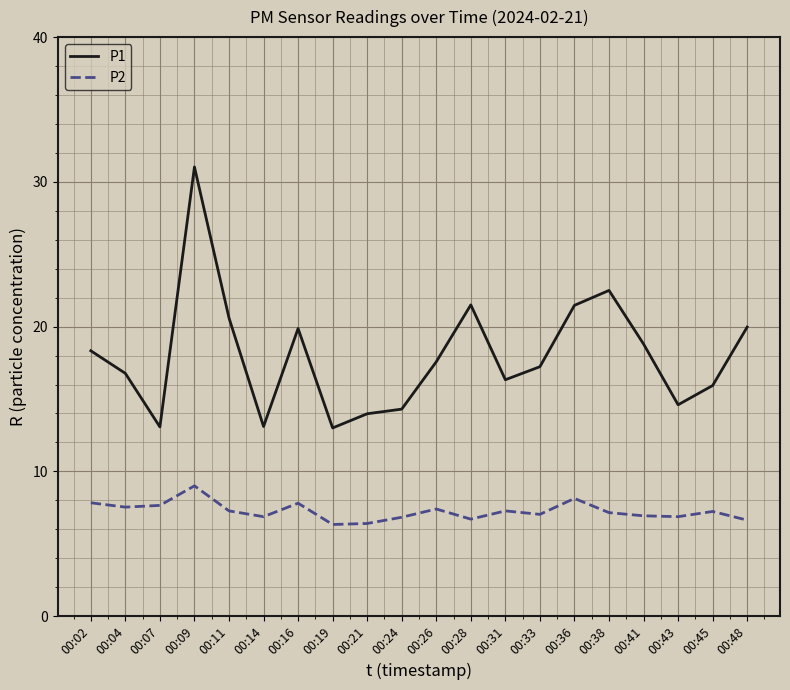

How many categories are shown in the chart?

20